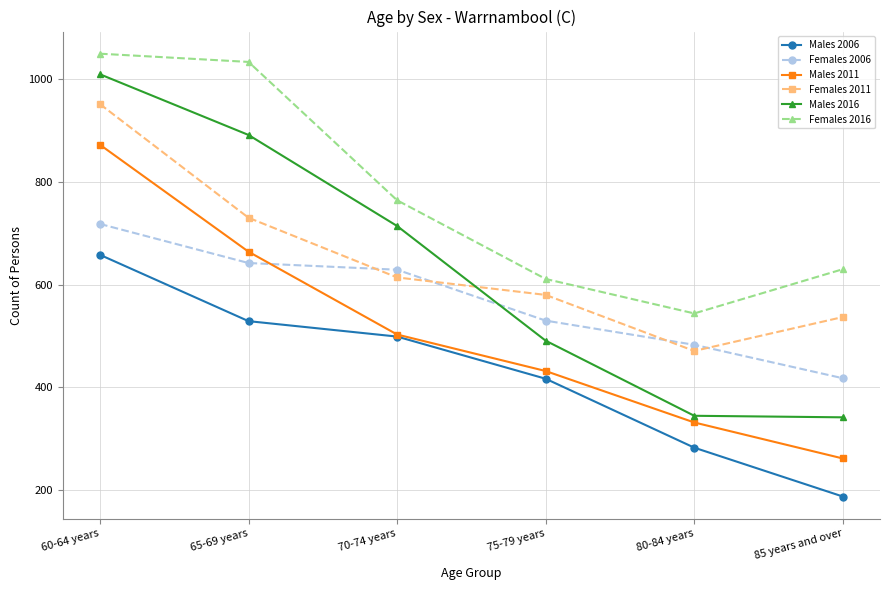

What is the maximum value shown in the chart?

1049